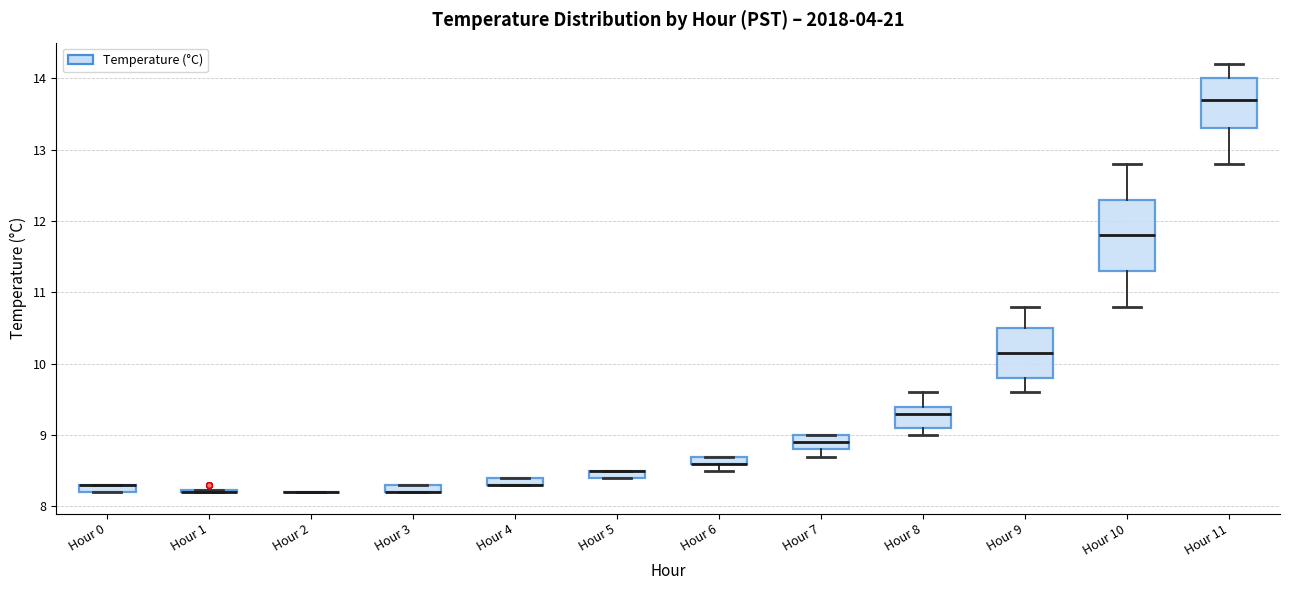

Where is the lower edge of the box for Hour 5 on the y-axis? The values are not printed on the chart, so give them approximately, as read against the axis.

8.4